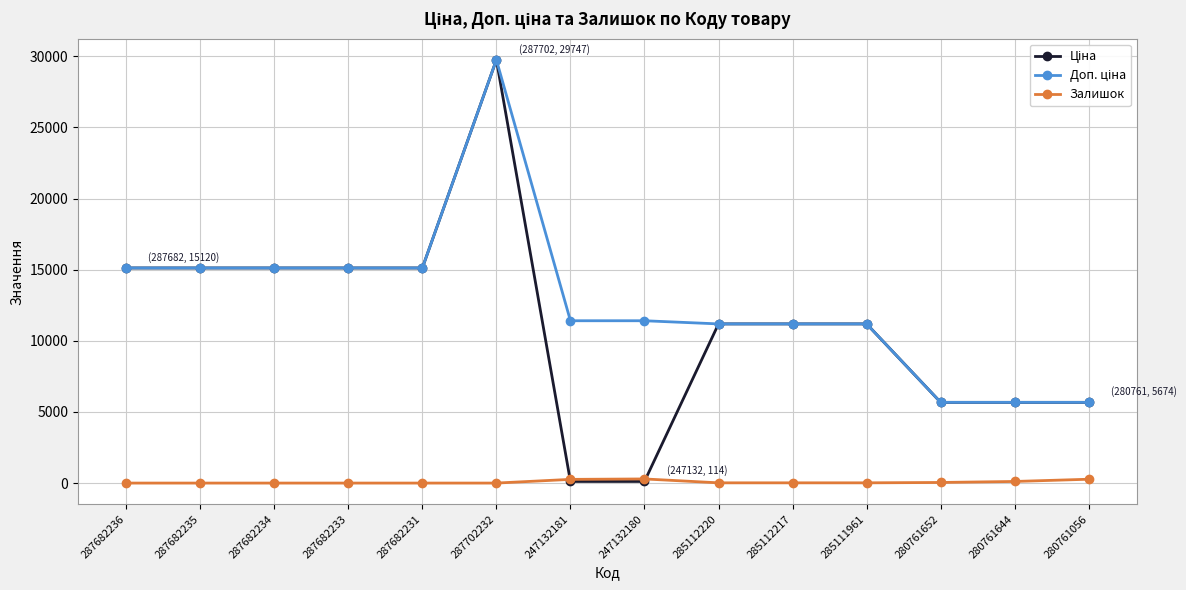

At which category is the sum across all series the highest?

287702232